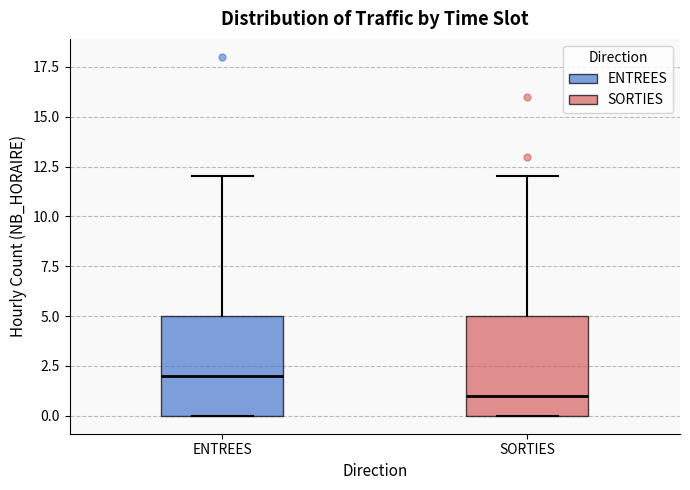

Reading left to right, transcribe this box plot: for each box, give where its median line is, the range the box spans, and where its two whiskers end, as read against the y-axis. The values are not printed on the chart, so give them approximately, as read against the axis.

ENTREES: median 2, box 0 to 5, whiskers 0 to 12
SORTIES: median 1, box 0 to 5, whiskers 0 to 12